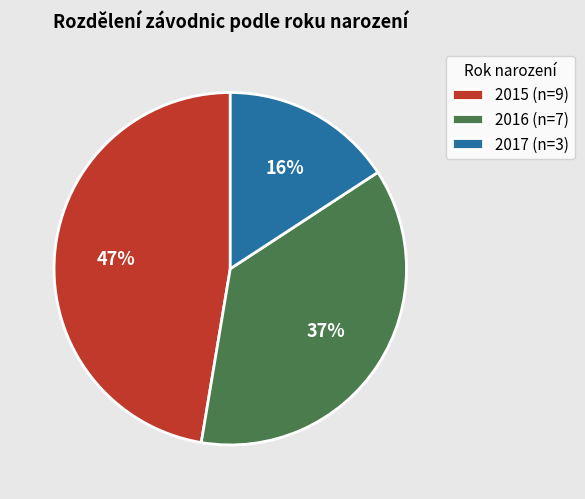

Which category has the biggest portion of the pie?

2015